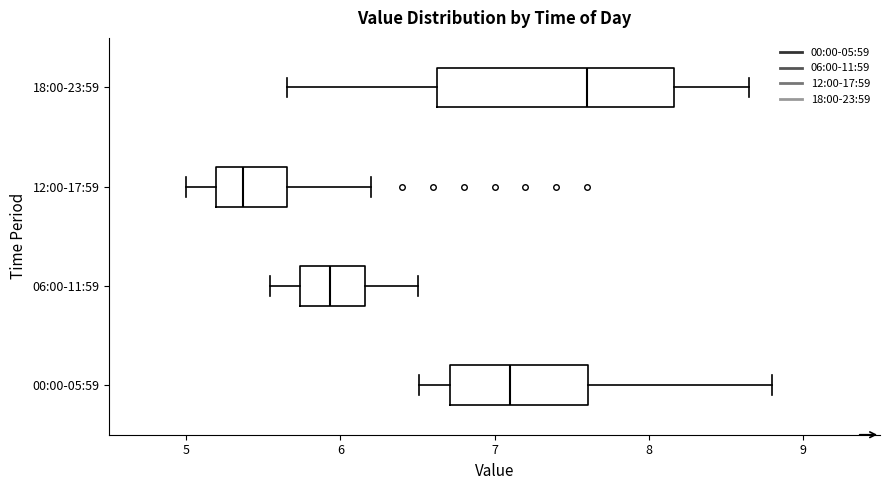

Reading bottom to top, transcribe this box plot: for each box, give where its median line is, the range the box spans, and where its two whiskers end, as read against the x-axis. The values are not printed on the chart, so give them approximately, as read against the axis.

00:00-05:59: median 7.1, box 6.7 to 7.6, whiskers 6.5 to 8.8
06:00-11:59: median 5.9, box 5.7 to 6.2, whiskers 5.5 to 6.5
12:00-17:59: median 5.4, box 5.2 to 5.7, whiskers 5.0 to 6.2
18:00-23:59: median 7.6, box 6.6 to 8.2, whiskers 5.7 to 8.7